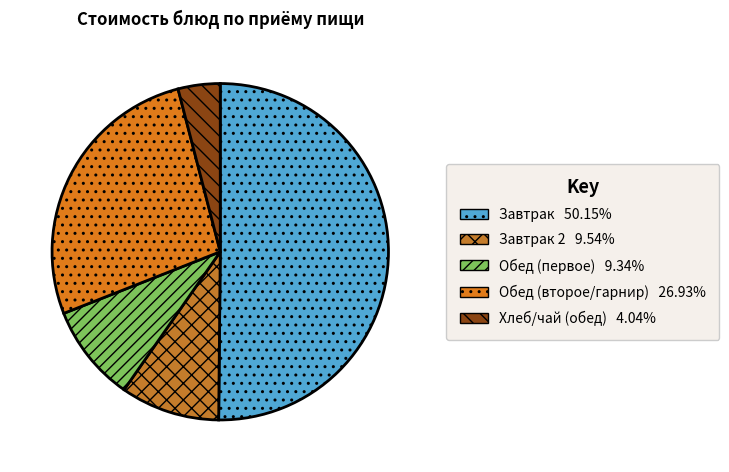

How many slices are in this pie chart?

5